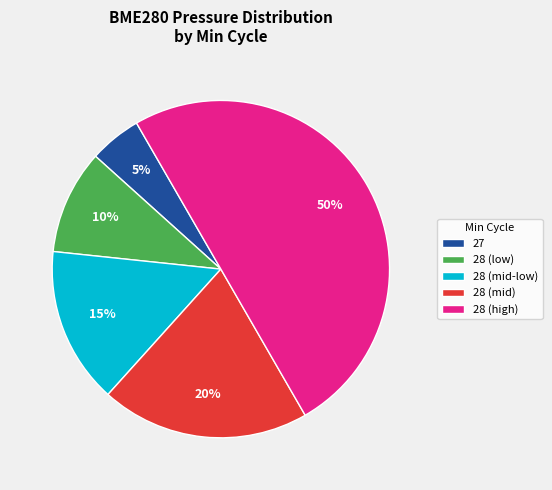

Combined, do 28 (mid-low) and 28 (mid) account for over 50%?

No